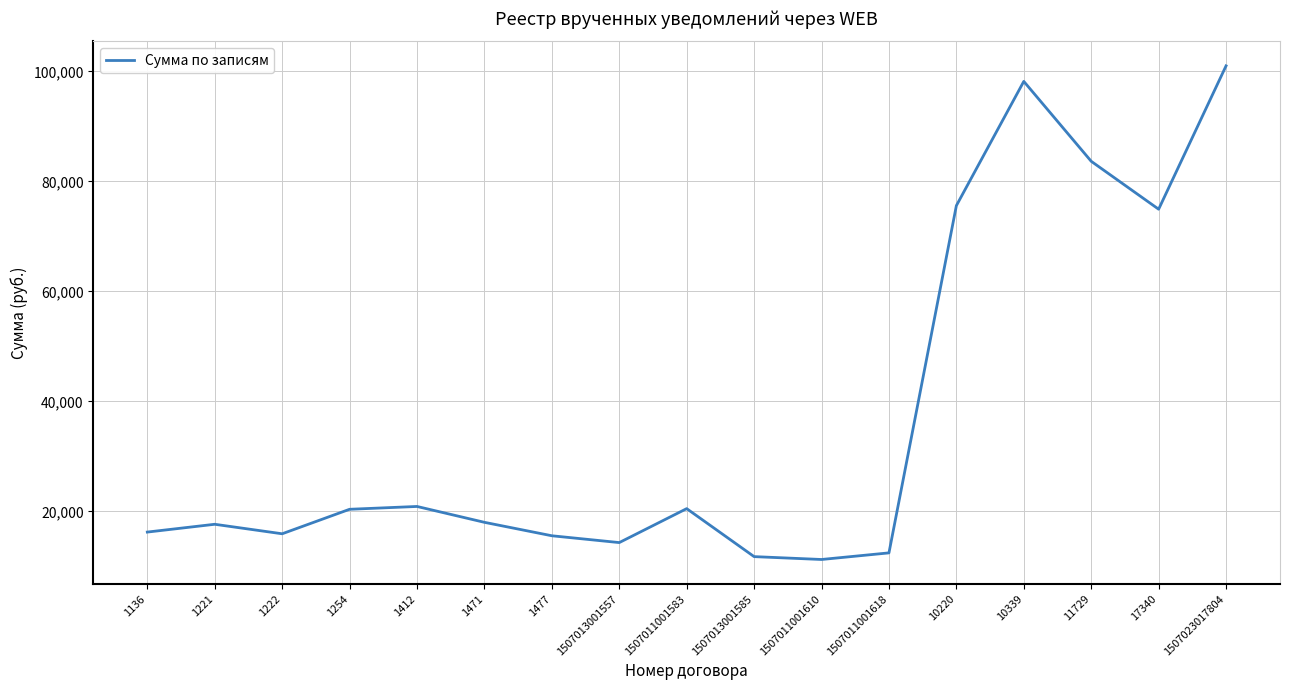

Which label corresponds to the largest value in the chart?

1507023017804